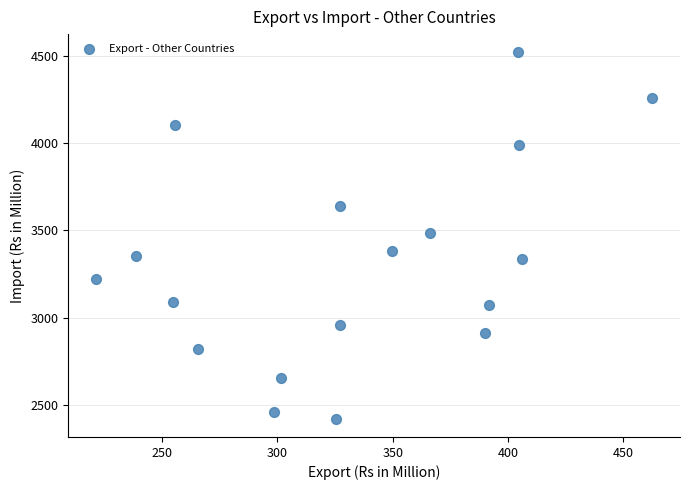

What is the range of Y values (max minus min)?

2101.5